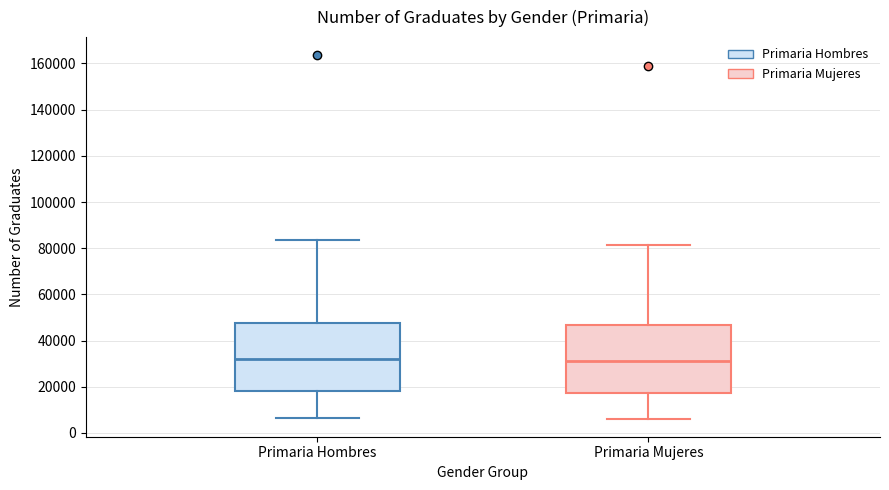

Reading left to right, transcribe this box plot: for each box, give where its median line is, the range the box spans, and where its two whiskers end, as read against the y-axis. The values are not printed on the chart, so give them approximately, as read against the axis.

Primaria Hombres: median 32000, box 18000 to 48000, whiskers 6000 to 84000
Primaria Mujeres: median 32000, box 18000 to 46000, whiskers 6000 to 82000